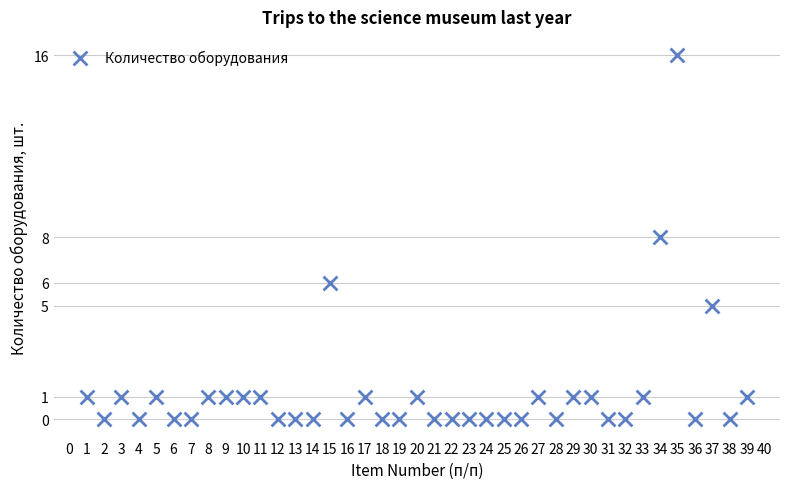

What is the range of Y values (max minus min)?

16